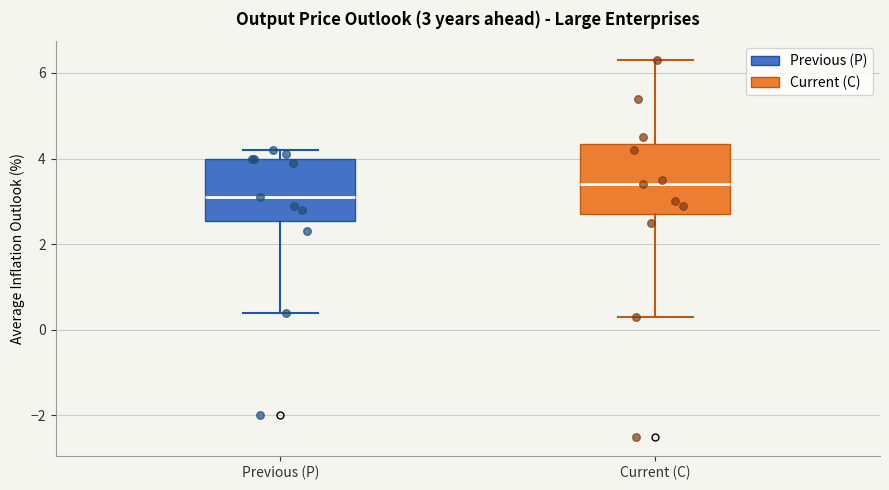

Which box's median line is the highest?

Current (C)